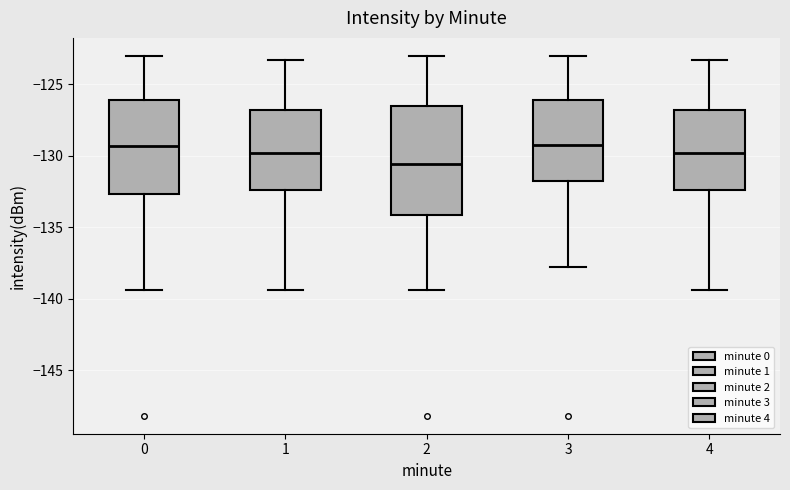

Where does the lower whisker of the box at x = 4 end on the y-axis? The values are not printed on the chart, so give them approximately, as read against the axis.

-139.5